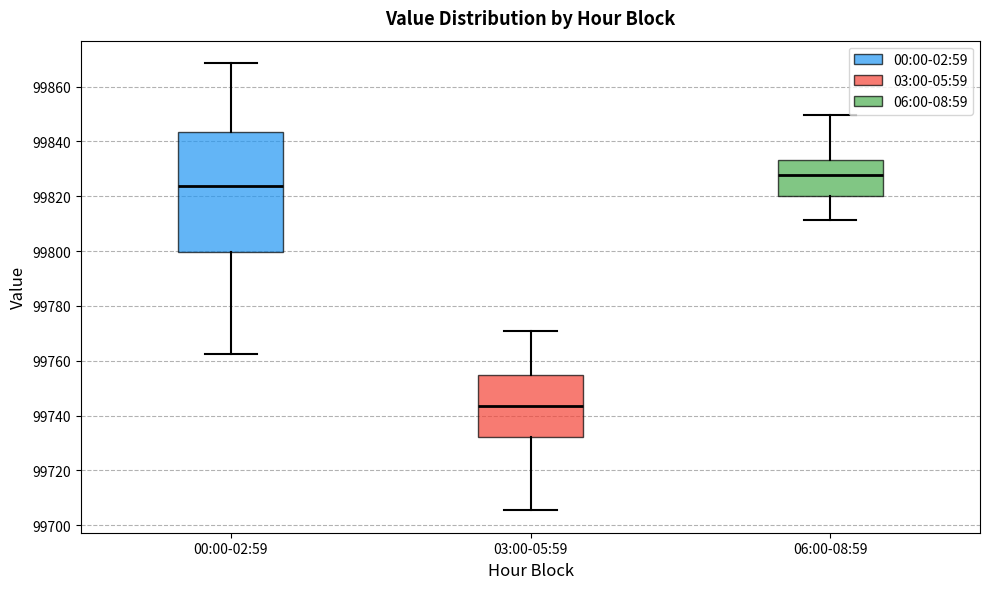

Where does the median line of the box for 00:00-02:59 sit on the y-axis? The values are not printed on the chart, so give them approximately, as read against the axis.

99824